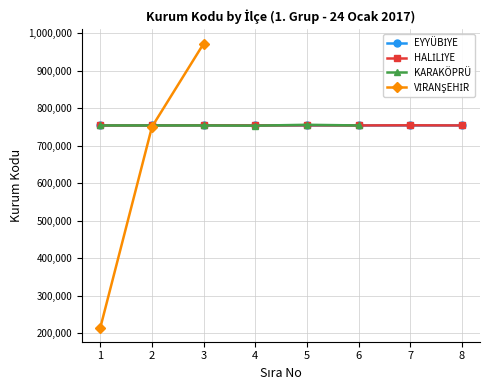

Where does the KARAKÖPRÜ series first go above 754592?

5